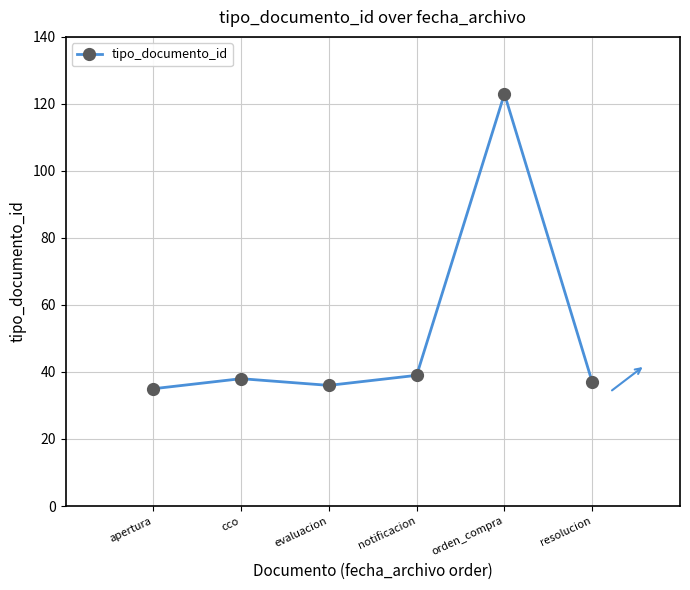

What is the ratio of the value at notificacion to the value at cco?

1.0